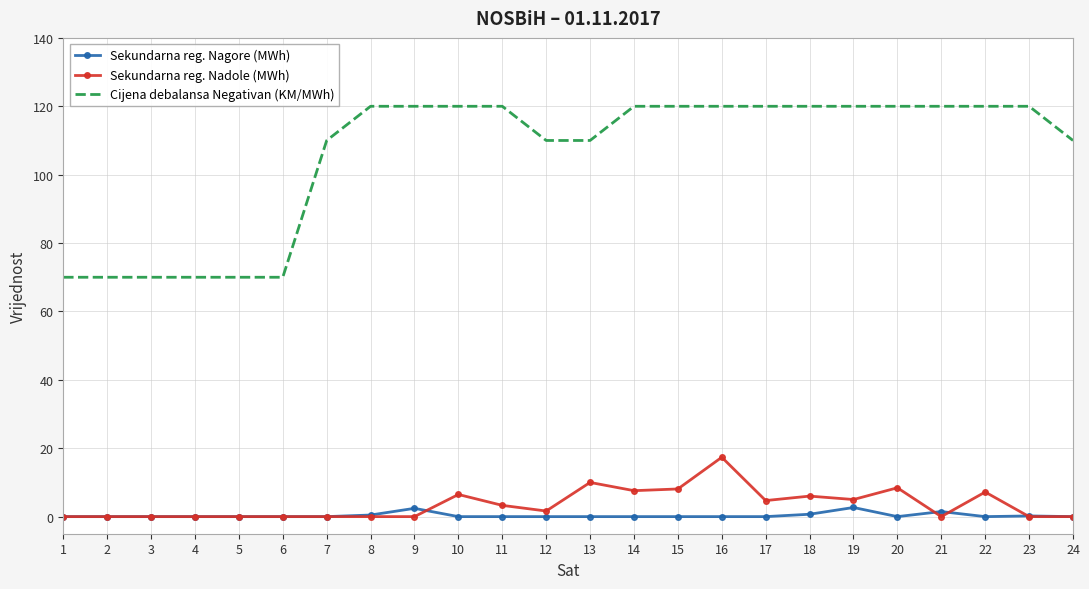

Is it true that Sekundarna reg. Nagore (MWh) equals 0.0 at 10?

True